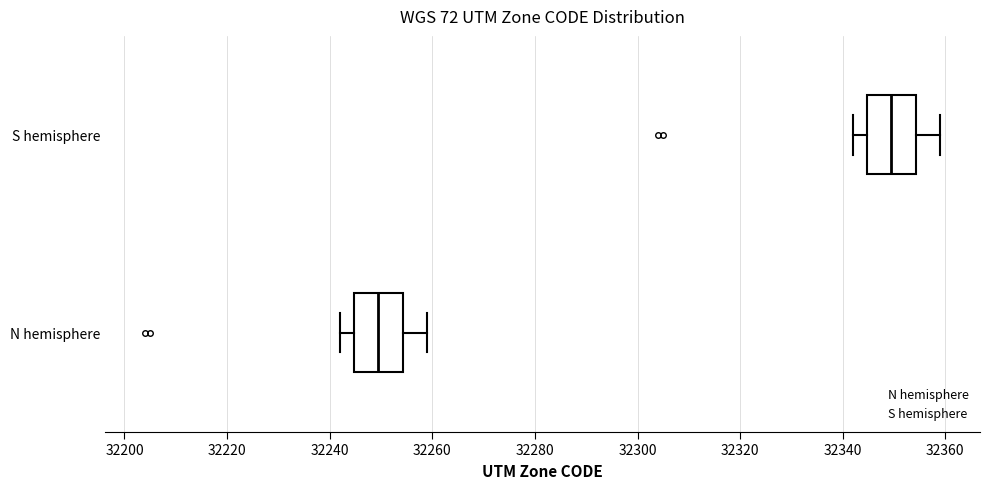

Where is the left edge of the box for S hemisphere on the x-axis? The values are not printed on the chart, so give them approximately, as read against the axis.

32344